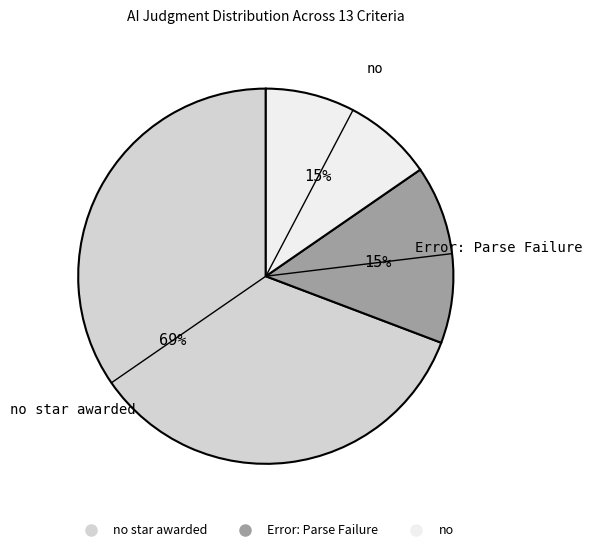

To the nearest percent, what is the average slice percentage?

33%